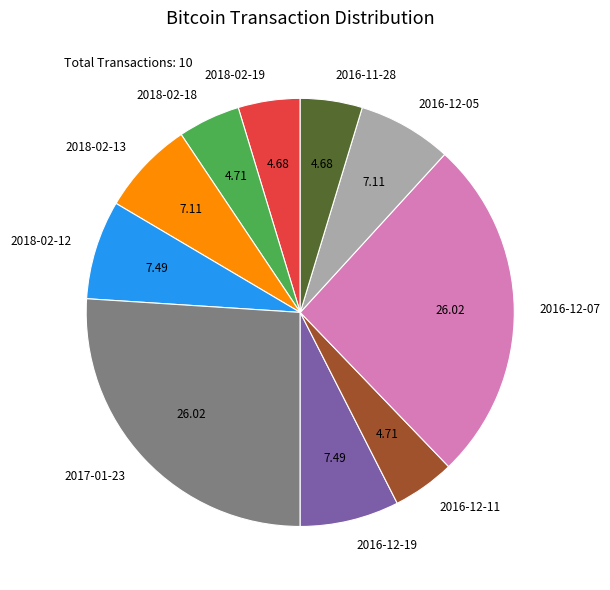

Combined, do 2018-02-19 and 2018-02-12 account for over 50%?

No